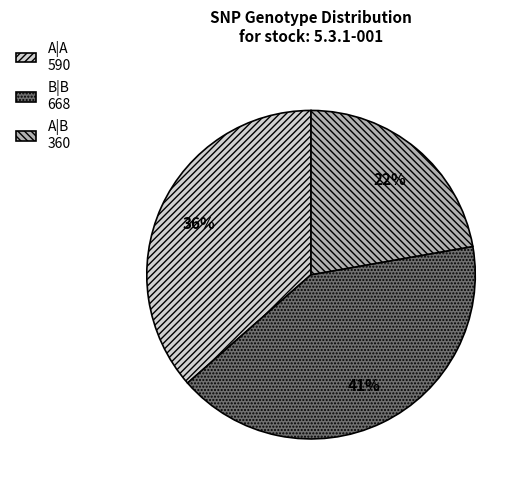

Is the sum of A|A 590 and B|B 668 greater than half?

Yes